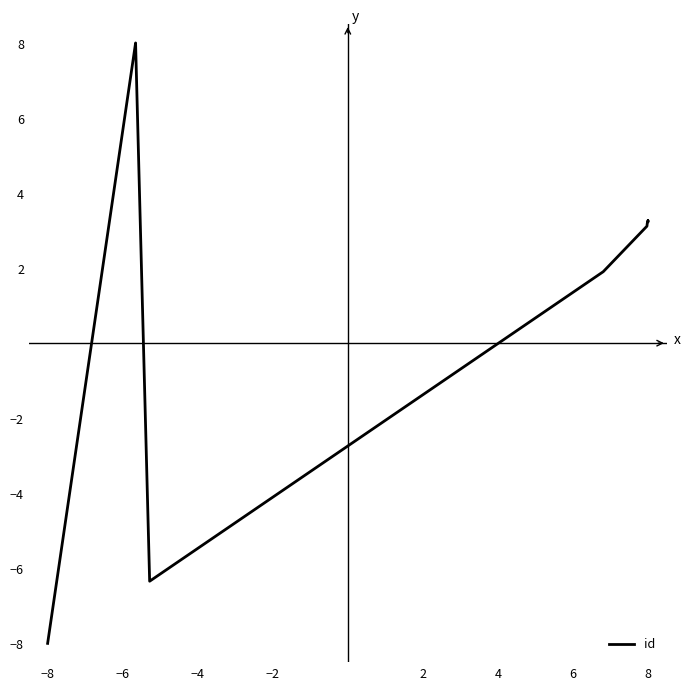

Where does the data first go above 3?

−6